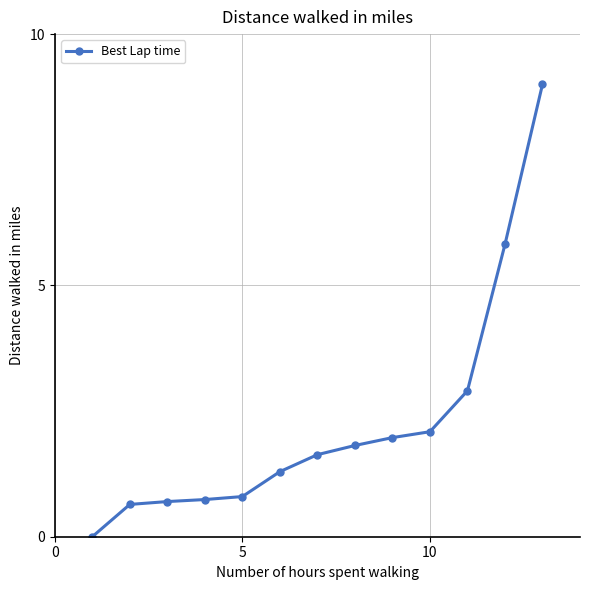

What is the value of the 12th point from the left?

5.8